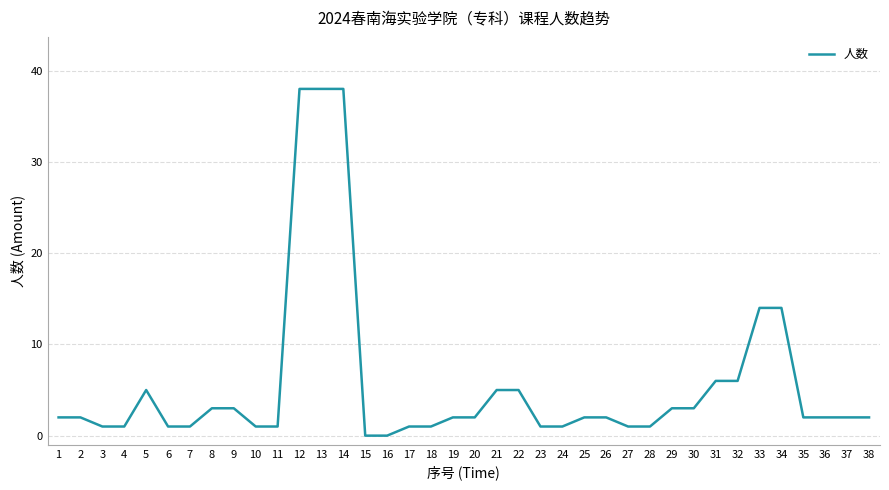

Is it true that the value at 30 is 3?

True